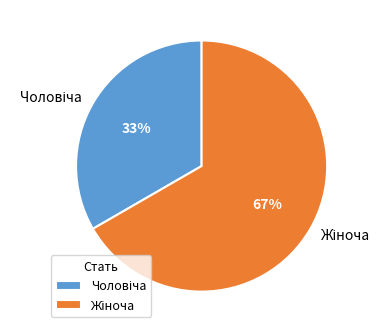

To the nearest percent, what is the average slice percentage?

50%